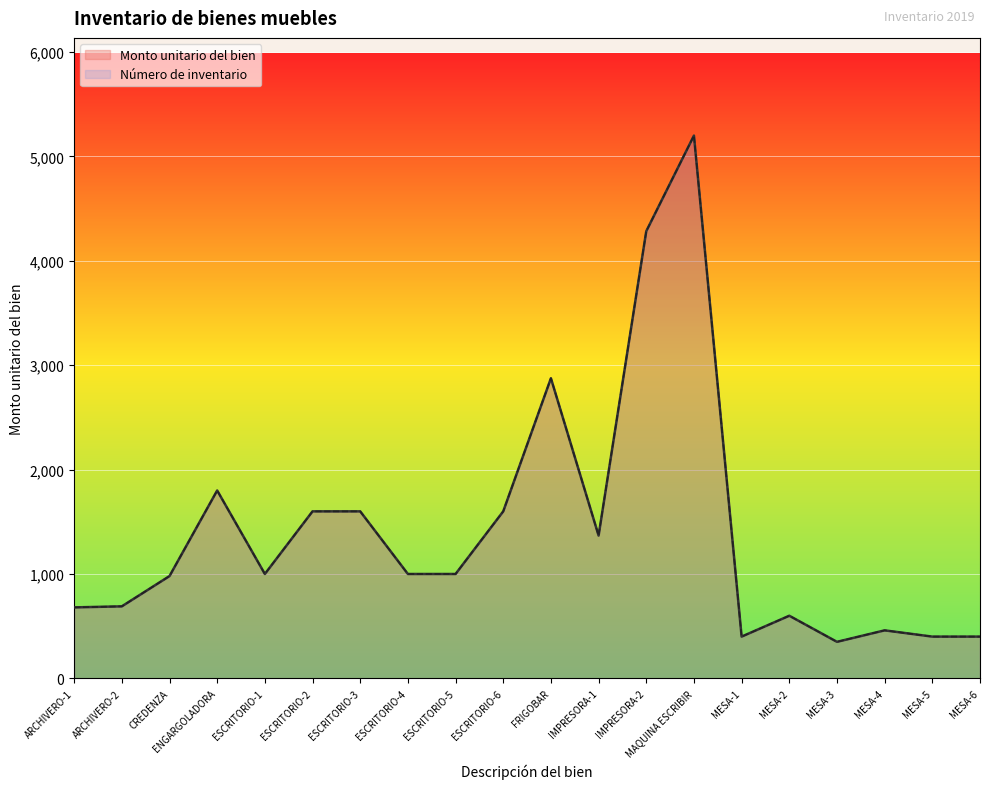

Reading right to left, what are all the values shown in this chart?

Monto unitario del bien: 400.0	400.0	460.0	350.0	600.0	400.0	5200.0	4283.9	1368.0	2875.0	1600.0	1000.0	1000.0	1600.0	1600.0	1000.0	1800.0	980.0	690.0	680.0
Número de inventario: 400.0	400.0	460.0	350.0	600.0	400.0	5200.0	4283.9	1368.0	2875.0	1600.0	1000.0	1000.0	1600.0	1600.0	1000.0	1800.0	980.0	690.0	680.0